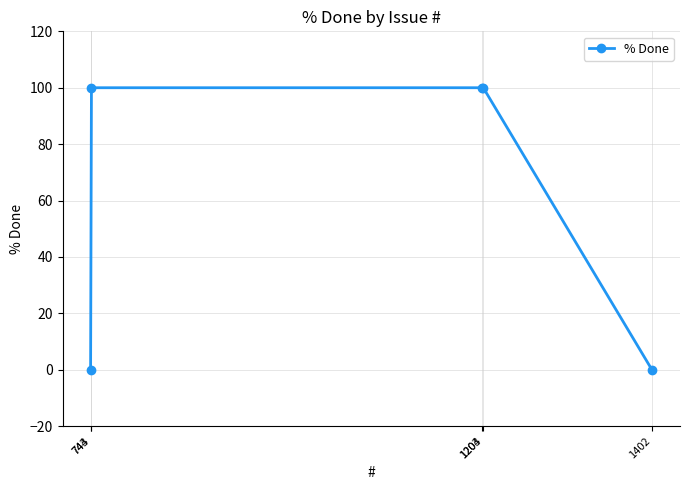

What value does the data have at 1204?

100